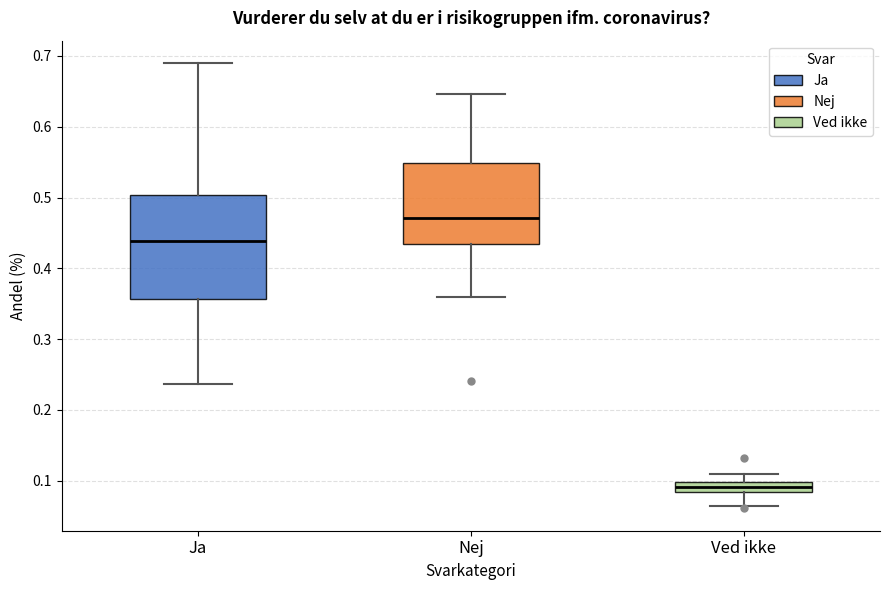

Where is the lower edge of the box for Ved ikke on the y-axis? The values are not printed on the chart, so give them approximately, as read against the axis.

0.08